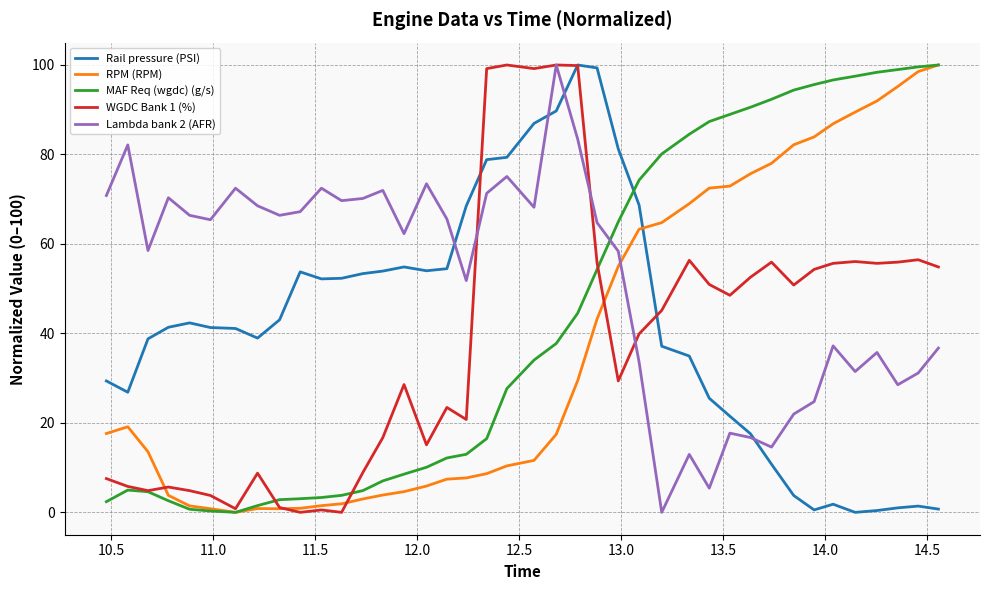

What is the greatest value displayed?

100.0